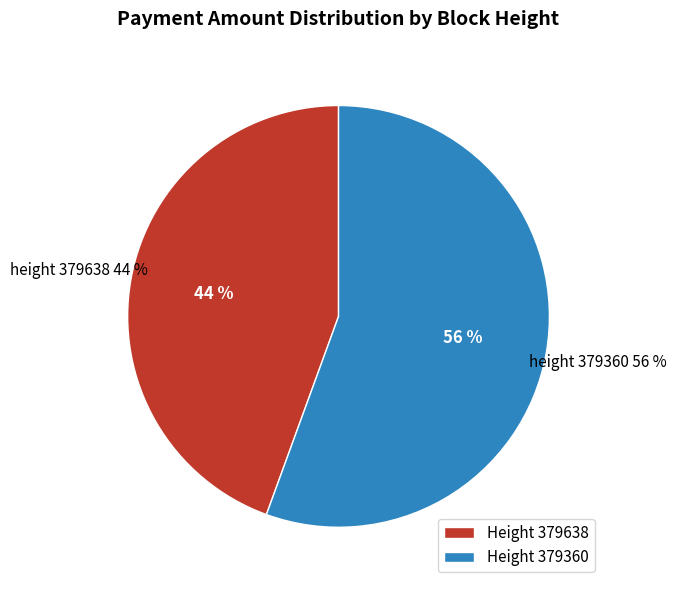

Which has a higher value, 379360 or 379638?

379360